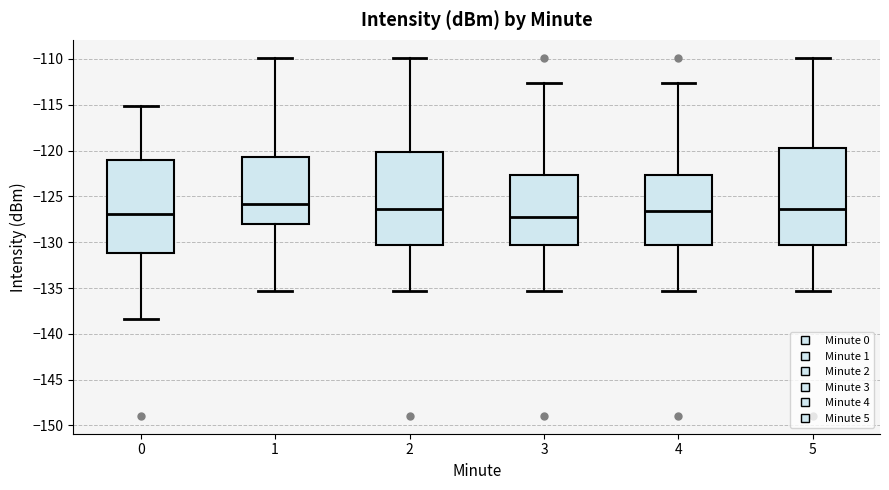

Which box has the highest median line?

1